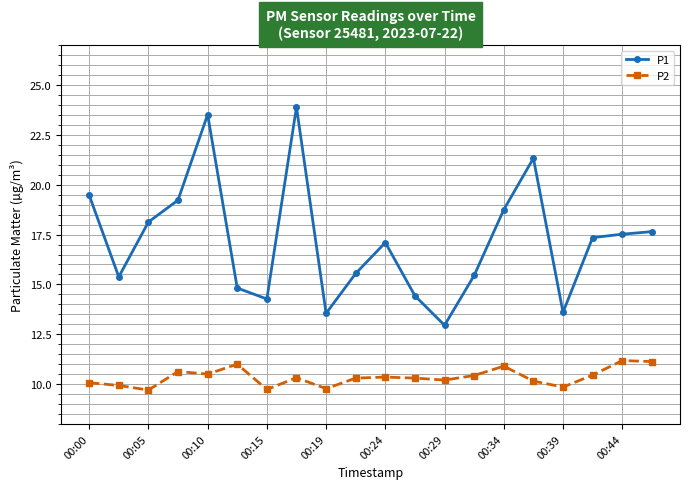

Which series has the largest range (max minus min)?

P1